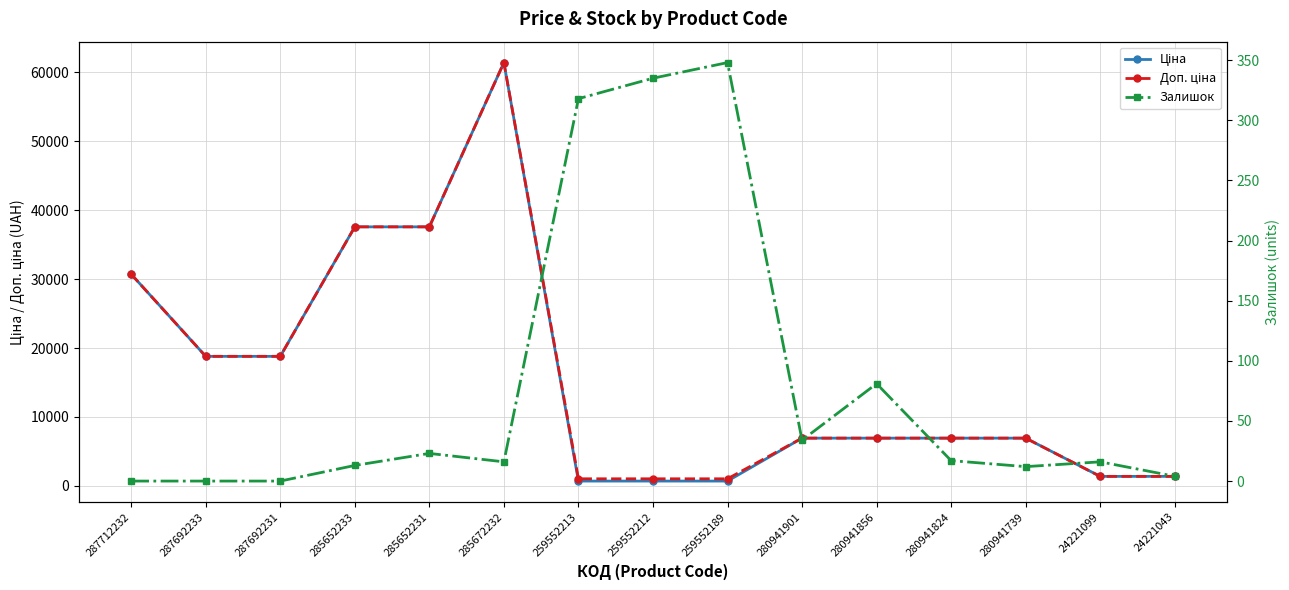

At which category does Доп. ціна reach its first local peak?

285672232